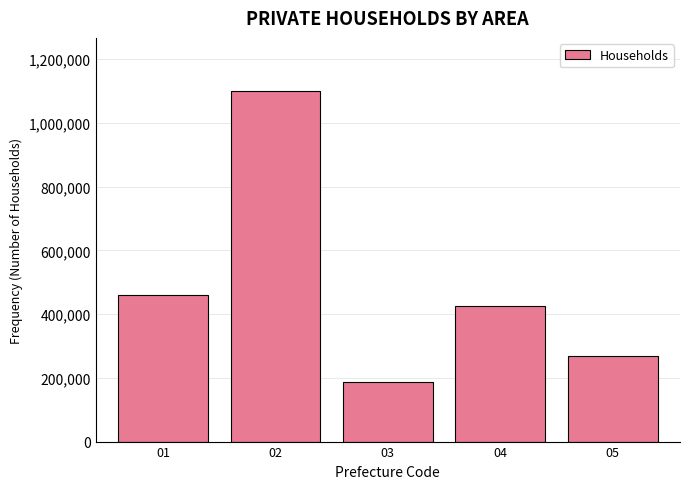

Reading left to right, extract all data points from this chart.

01=459177	02=1101907	03=188268	04=425131	05=268910